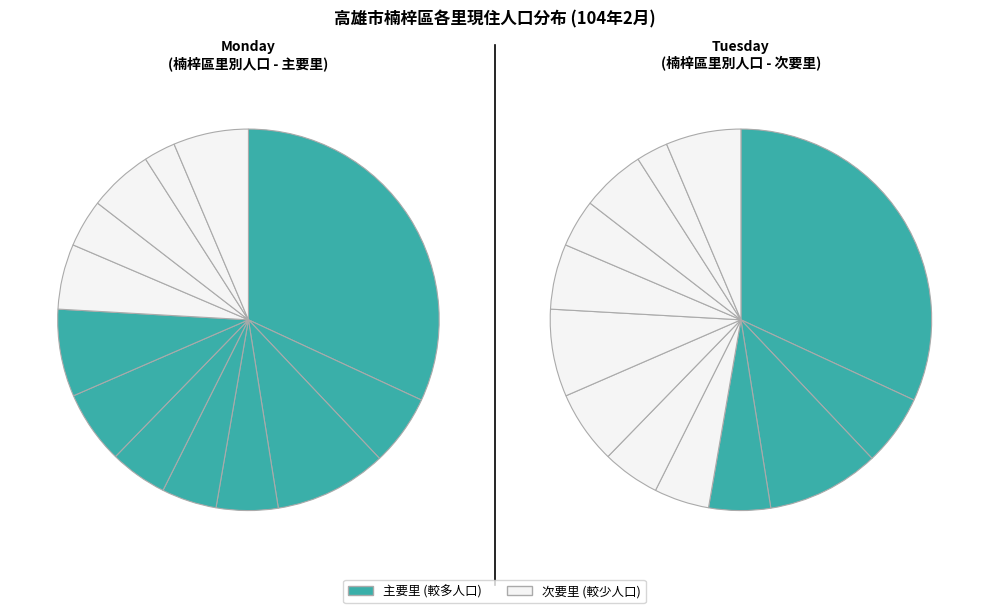

Does 東寧里 represent more than half of the total?

No